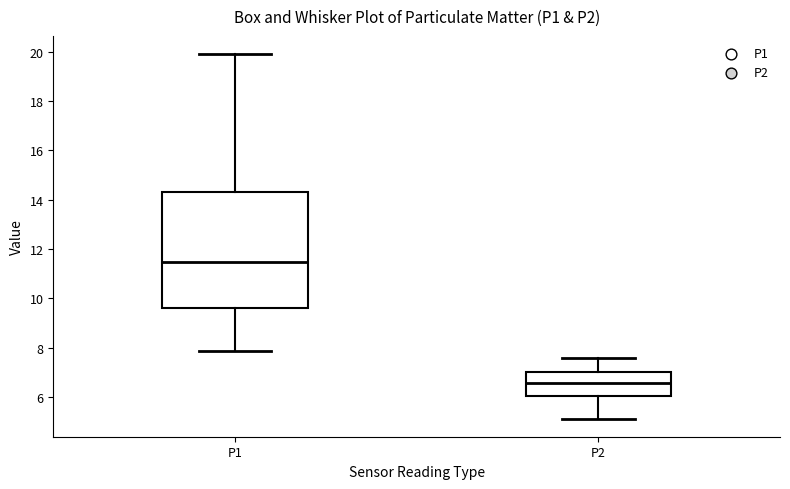

Reading left to right, transcribe this box plot: for each box, give where its median line is, the range the box spans, and where its two whiskers end, as read against the y-axis. The values are not printed on the chart, so give them approximately, as read against the axis.

P1: median 11.4, box 9.6 to 14.4, whiskers 7.8 to 20.0
P2: median 6.6, box 6.0 to 7.0, whiskers 5.2 to 7.6